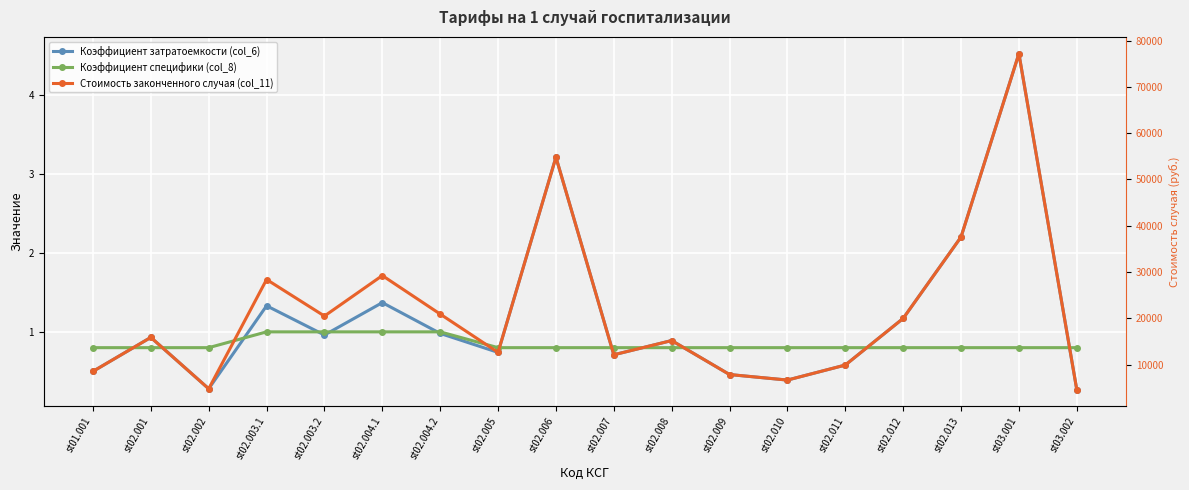

Between st02.009 and st02.007, which is larger?

st02.007